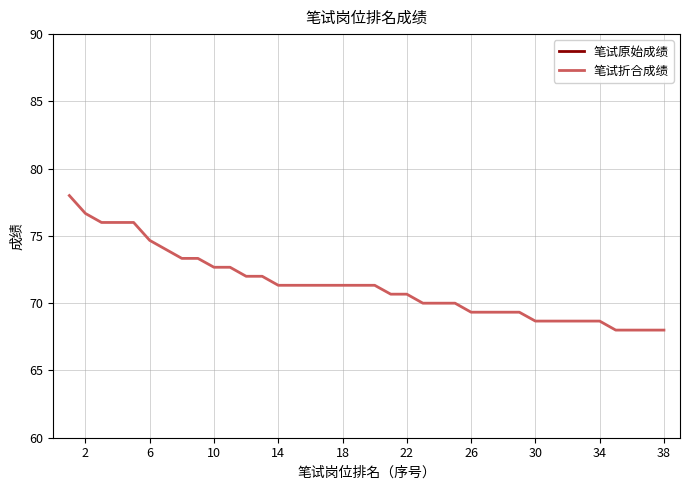

What is the value of the 笔试折合成绩 point at the 20th from the left?

71.3